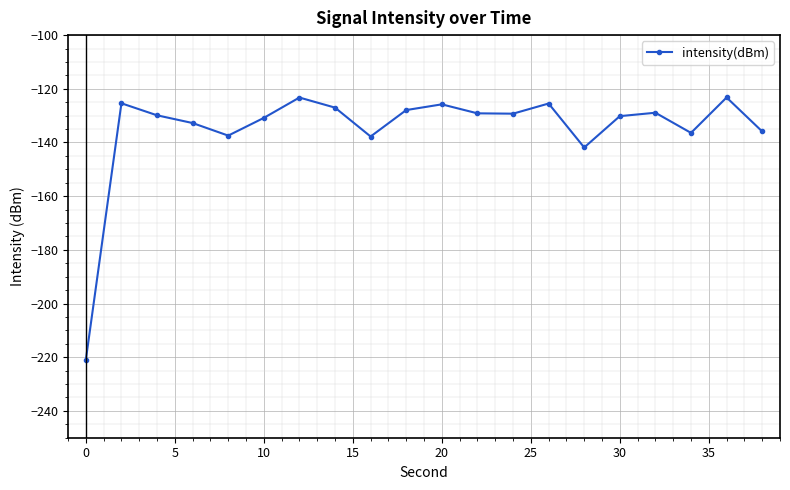

What is the value of the 4th point from the left?

-132.8